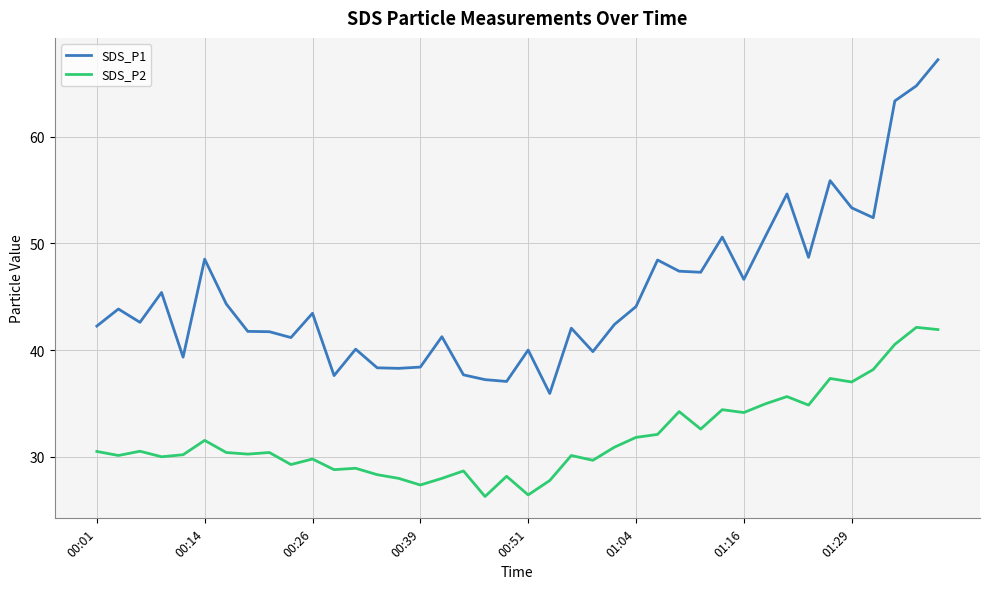

Which series has the largest total across all categories?

SDS_P1